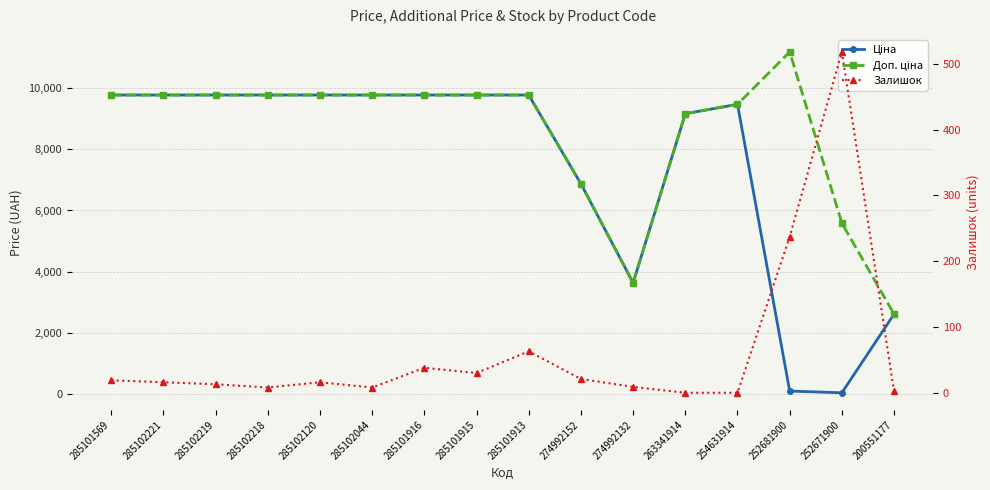

What is the label of the 10th point from the left?

274992152